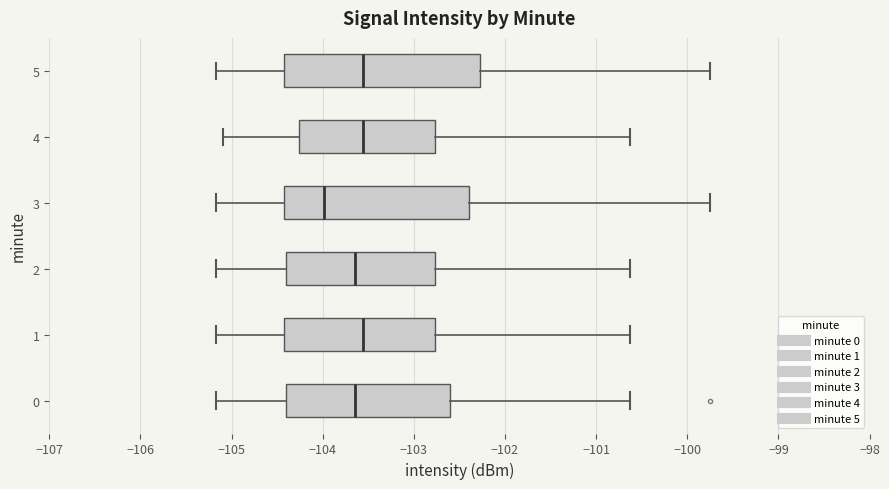

Where does the left whisker of the box at y = 1 end on the x-axis? The values are not printed on the chart, so give them approximately, as read against the axis.

-105.2